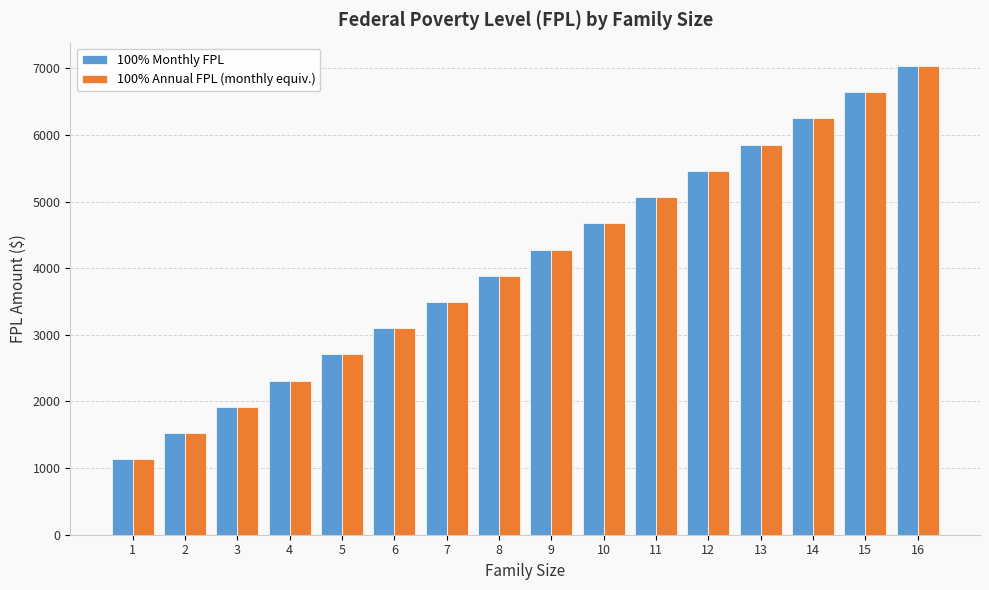

Does the chart contain any negative values?

No